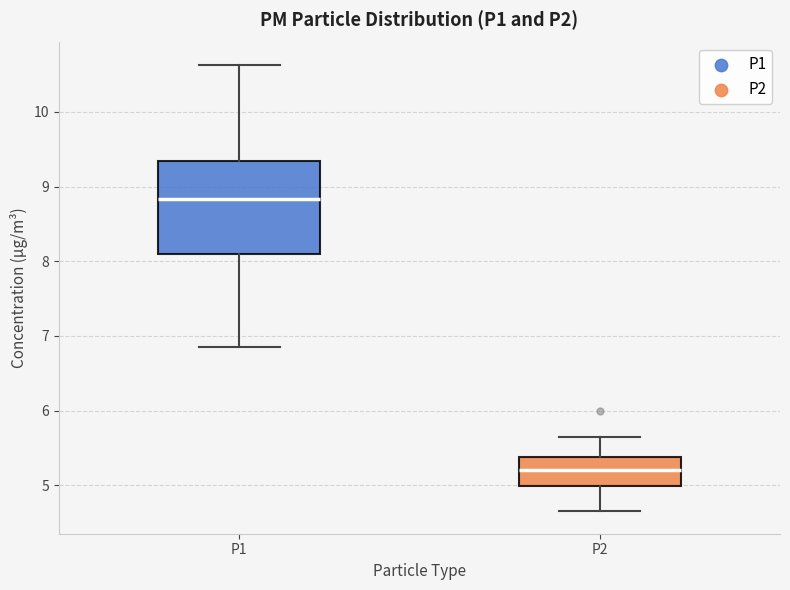

Comparing the boxes themselves (not the whiskers), which one is the tallest?

P1